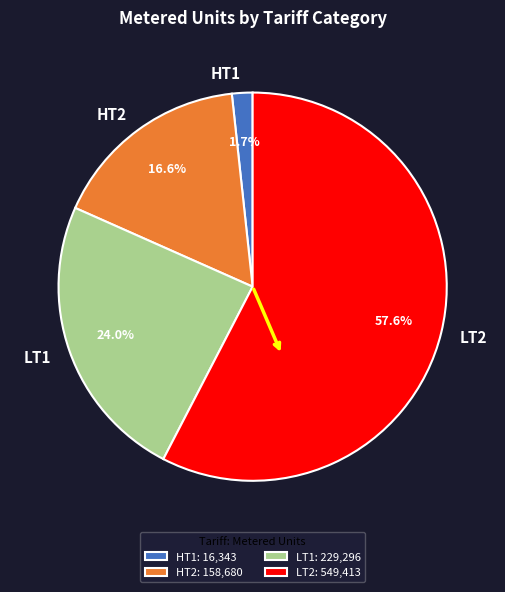

What is the largest slice in the pie chart?

LT2